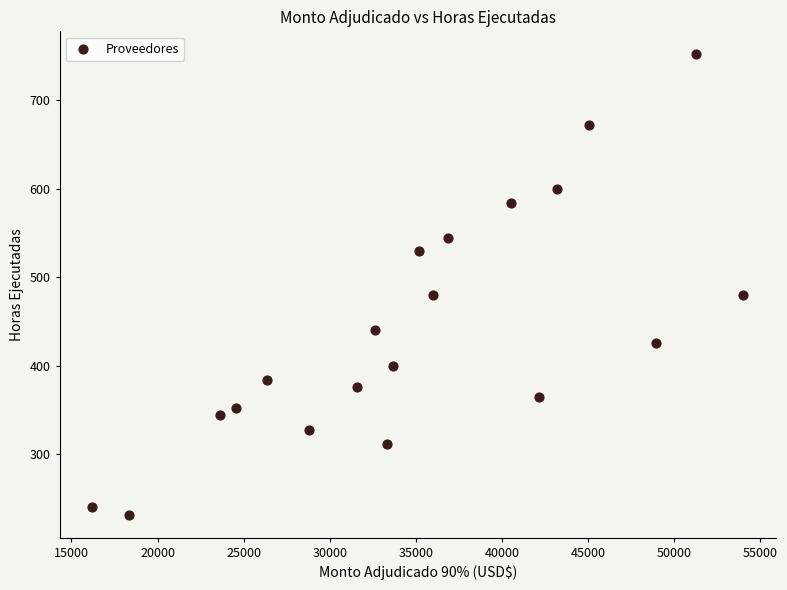

What is the range of Y values (max minus min)?

520